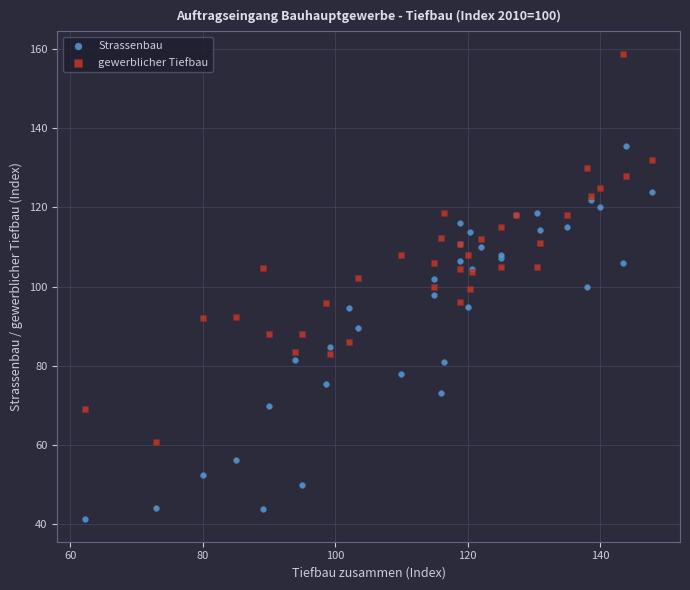

Which series contains the highest Y value?

gewerblicher Tiefbau